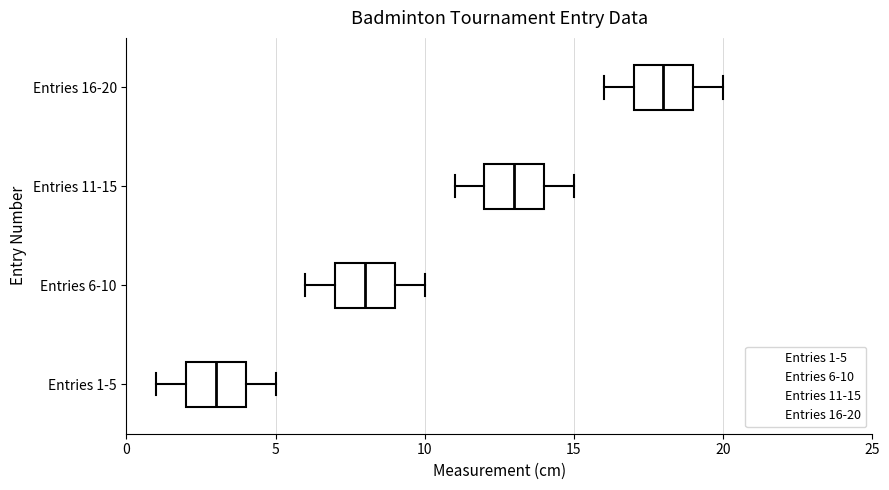

Reading bottom to top, transcribe this box plot: for each box, give where its median line is, the range the box spans, and where its two whiskers end, as read against the x-axis. The values are not printed on the chart, so give them approximately, as read against the axis.

Entries 1-5: median 3, box 2 to 4, whiskers 1 to 5
Entries 6-10: median 8, box 7 to 9, whiskers 6 to 10
Entries 11-15: median 13, box 12 to 14, whiskers 11 to 15
Entries 16-20: median 18, box 17 to 19, whiskers 16 to 20